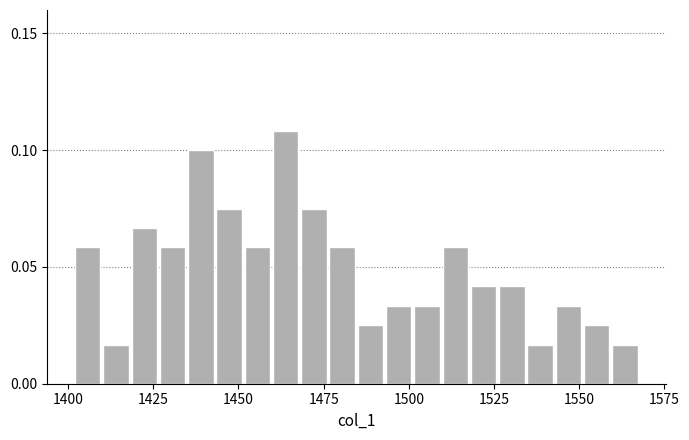

Read against the x-axis, roughly where is the centre of the tallest bar?

1465